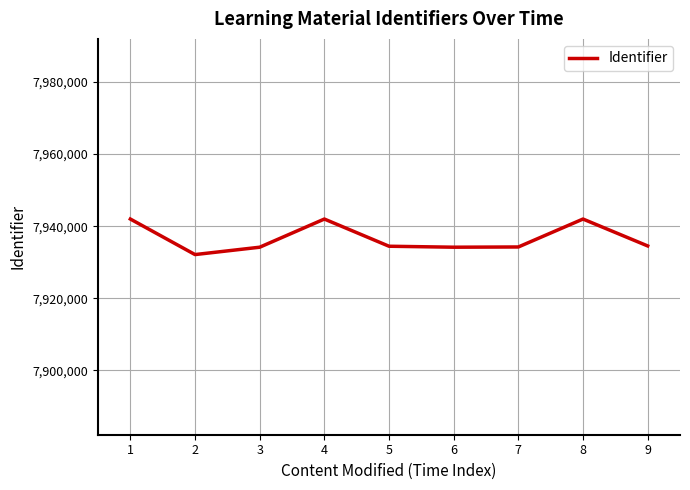

Approximately how many times larger is the value at 8 compared to 6?

1.0